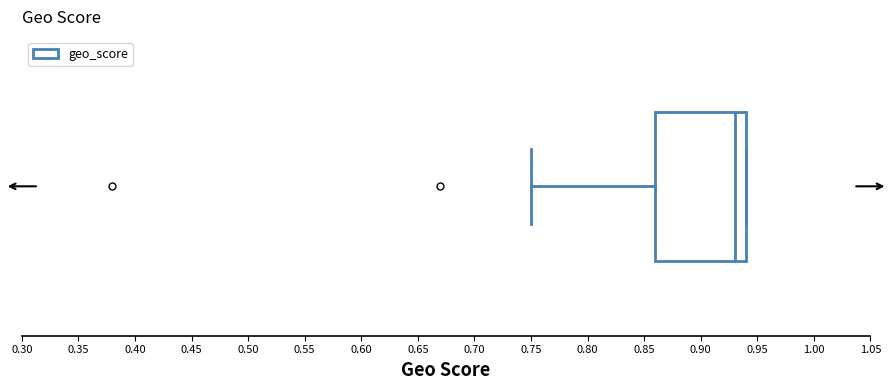

Transcribe this box plot: give where the median line is, the range the box spans, and where the two whiskers end, as read against the x-axis. The values are not printed on the chart, so give them approximately, as read against the axis.

median 0.93, box 0.86 to 0.94, whiskers 0.75 to 0.94